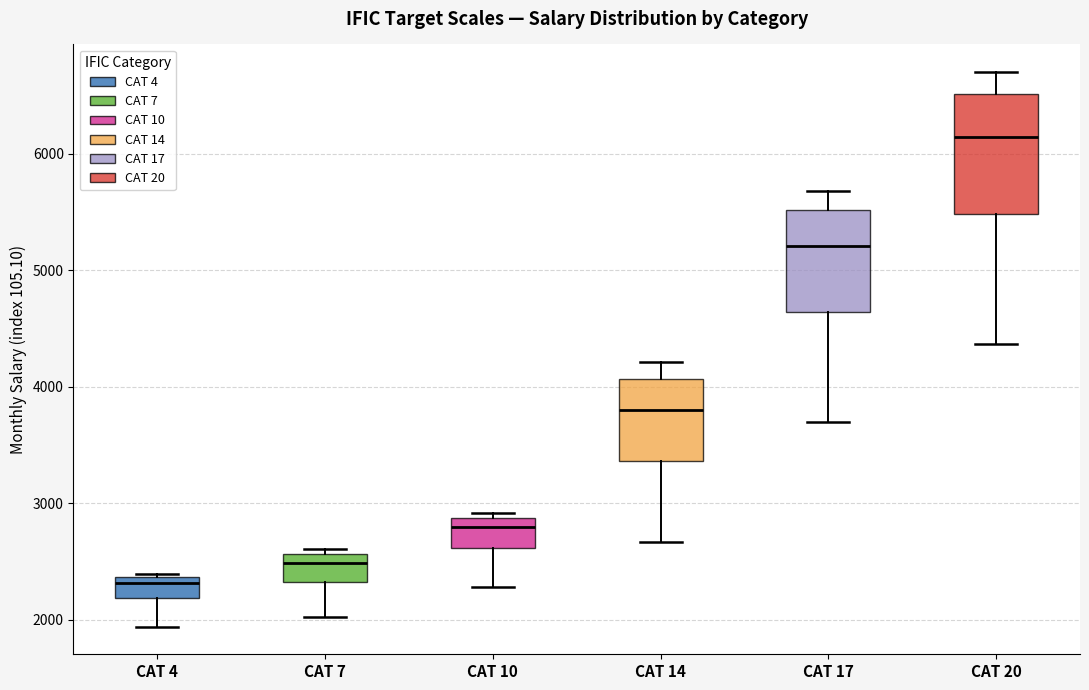

Reading left to right, read every box against the y-axis: the position of its median line, the range the box covers, and the ends of its whiskers. The values are not printed on the chart, so give them approximately, as read against the axis.

CAT 4: median 2300, box 2200 to 2400, whiskers 1900 to 2400
CAT 7: median 2500, box 2300 to 2600, whiskers 2000 to 2600 (just above the box's upper edge)
CAT 10: median 2800, box 2600 to 2900, whiskers 2300 to 2900 (just above the box's upper edge)
CAT 14: median 3800, box 3400 to 4100, whiskers 2700 to 4200
CAT 17: median 5200, box 4600 to 5500, whiskers 3700 to 5700
CAT 20: median 6100, box 5500 to 6500, whiskers 4400 to 6700